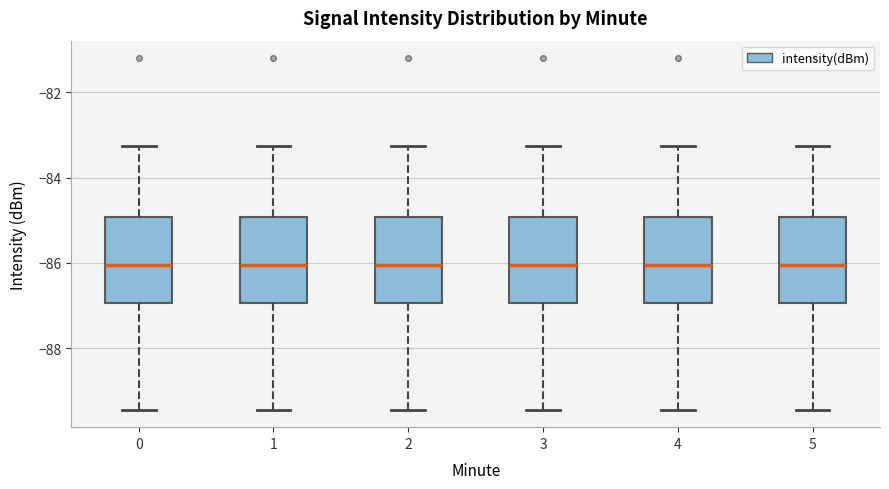

Reading left to right, read every box against the y-axis: the position of its median line, the range the box covers, and the ends of its whiskers. The values are not printed on the chart, so give them approximately, as read against the axis.

0: median -86.0, box -87.0 to -85.0, whiskers -89.4 to -83.2
1: median -86.0, box -87.0 to -85.0, whiskers -89.4 to -83.2
2: median -86.0, box -87.0 to -85.0, whiskers -89.4 to -83.2
3: median -86.0, box -87.0 to -85.0, whiskers -89.4 to -83.2
4: median -86.0, box -87.0 to -85.0, whiskers -89.4 to -83.2
5: median -86.0, box -87.0 to -85.0, whiskers -89.4 to -83.2